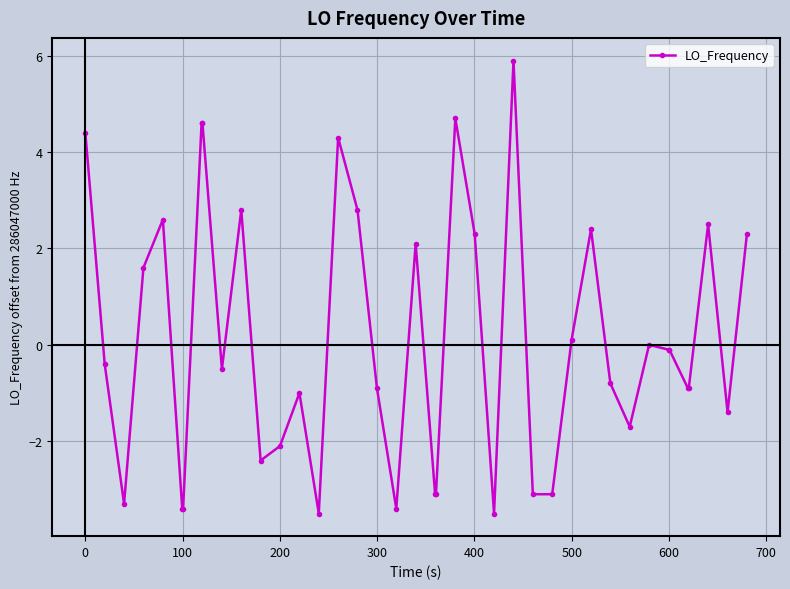

What is the maximum value shown in the chart?

5.9